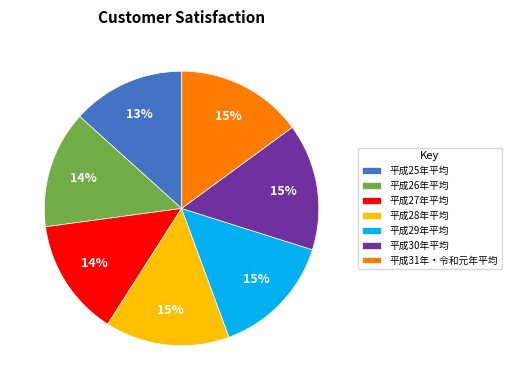

Combined, do 平成25年平均 and 平成29年平均 account for over 50%?

No